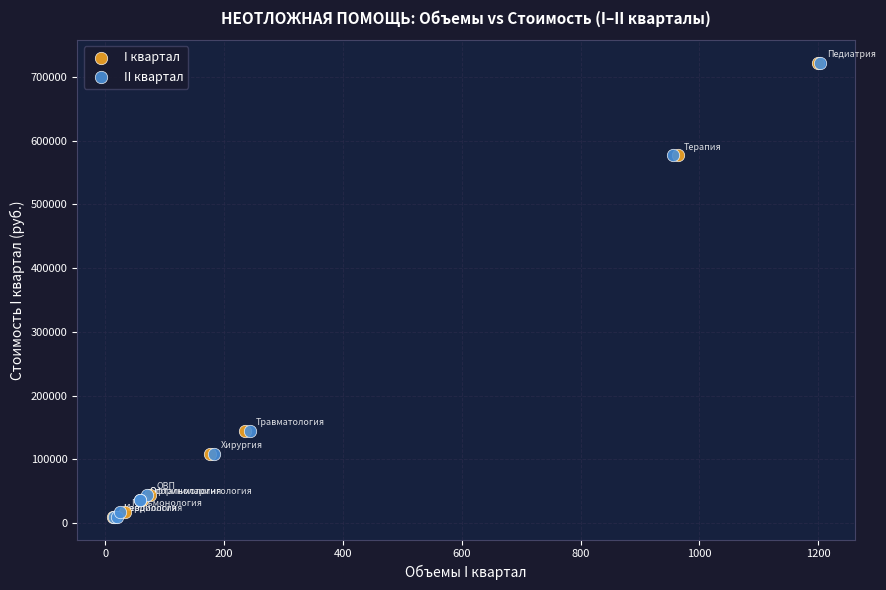

What are all the series names shown in the legend?

I квартал, II квартал